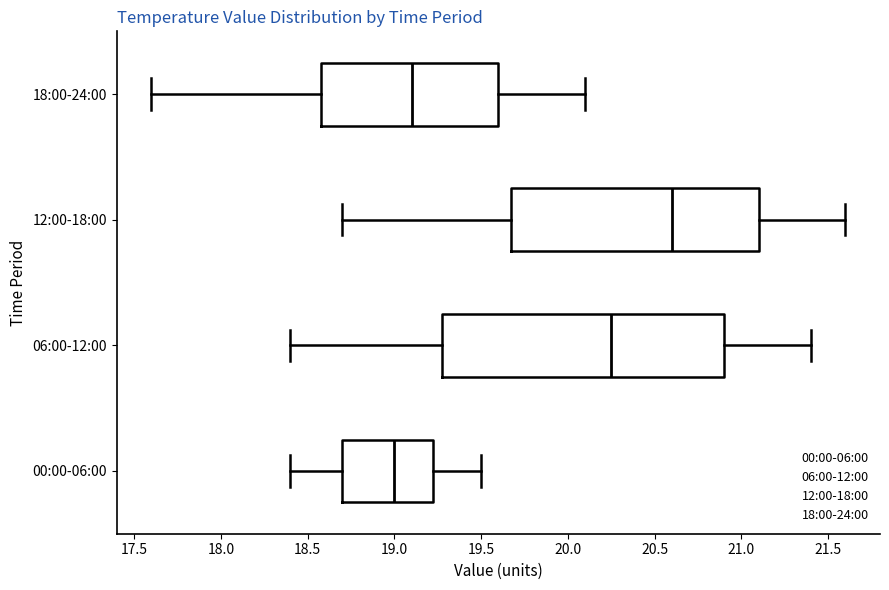

Which box's median line is the furthest to the right?

12:00-18:00